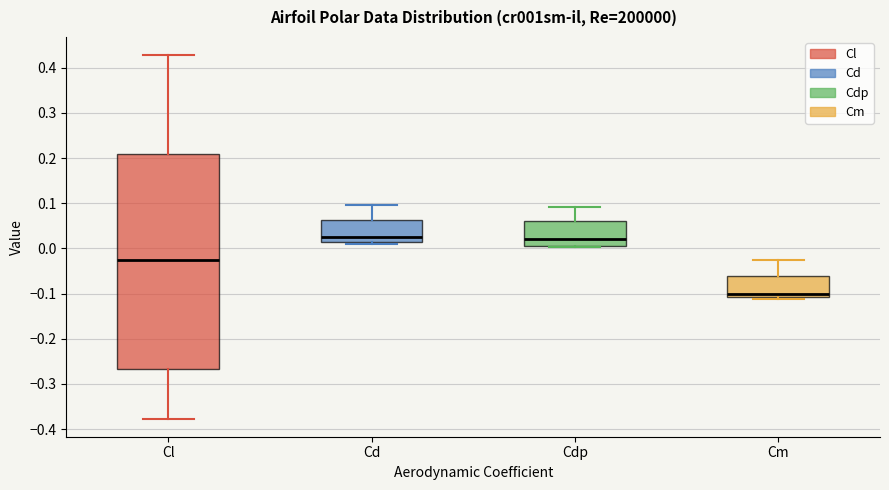

Reading left to right, transcribe this box plot: for each box, give where its median line is, the range the box spans, and where its two whiskers end, as read against the y-axis. The values are not printed on the chart, so give them approximately, as read against the axis.

Cl: median -0.03, box -0.27 to 0.21, whiskers -0.38 to 0.43
Cd: median 0.03, box 0.01 to 0.06, whiskers 0.01 (just below the box's lower edge) to 0.10
Cdp: median 0.02, box 0.01 to 0.06, whiskers 0.00 to 0.09
Cm: median -0.10, box -0.11 to -0.06, whiskers -0.11 (just below the box's lower edge) to -0.03